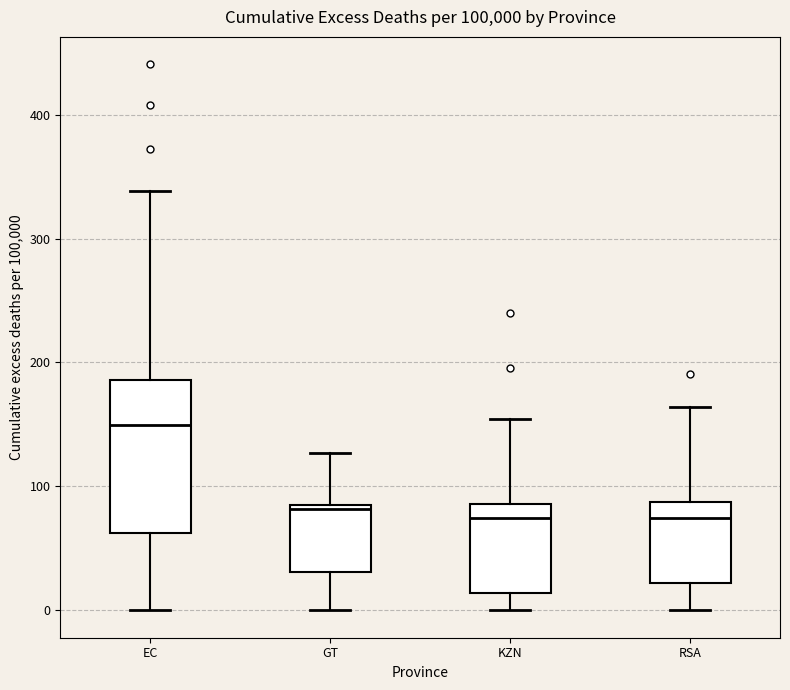

Where does the upper whisker of the box for KZN end on the y-axis? The values are not printed on the chart, so give them approximately, as read against the axis.

150